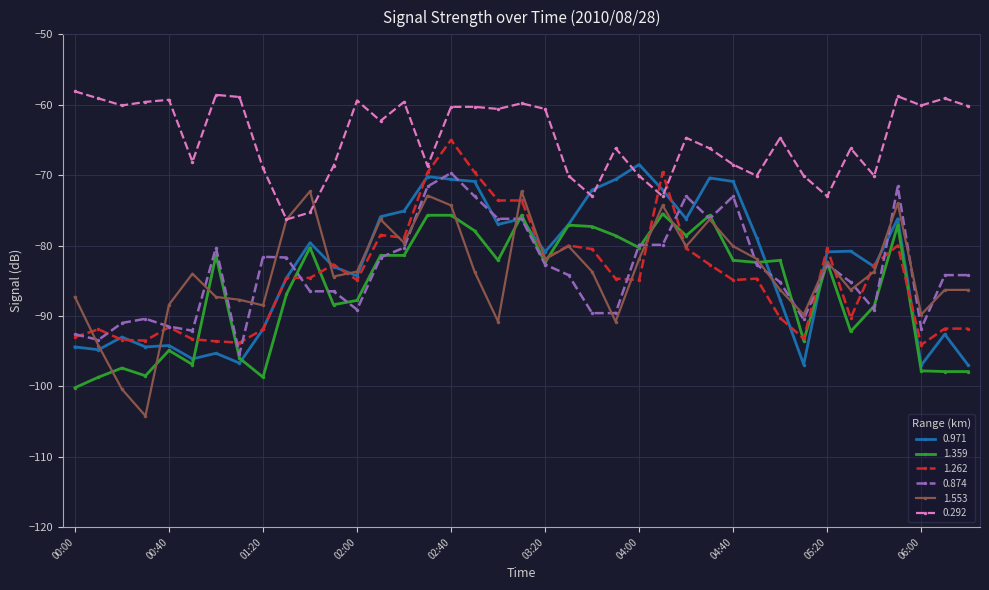

What is the greatest value displayed?

-58.1